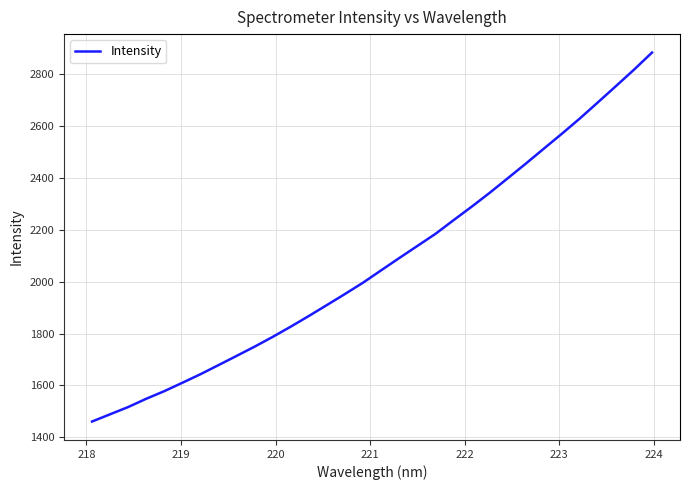

Reading left to right, extract all data points from this chart.

1461.0	1488.9	1516.9	1548.8	1578.2	1610.6	1643.5	1678.8	1714.2	1750.1	1787.7	1827.3	1868.3	1910.6	1953.2	1996.9	2044.4	2091.6	2138.1	2184.7	2237.3	2289.2	2342.8	2398.9	2455.3	2513.1	2570.6	2629.8	2691.9	2754.6	2817.9	2884.1